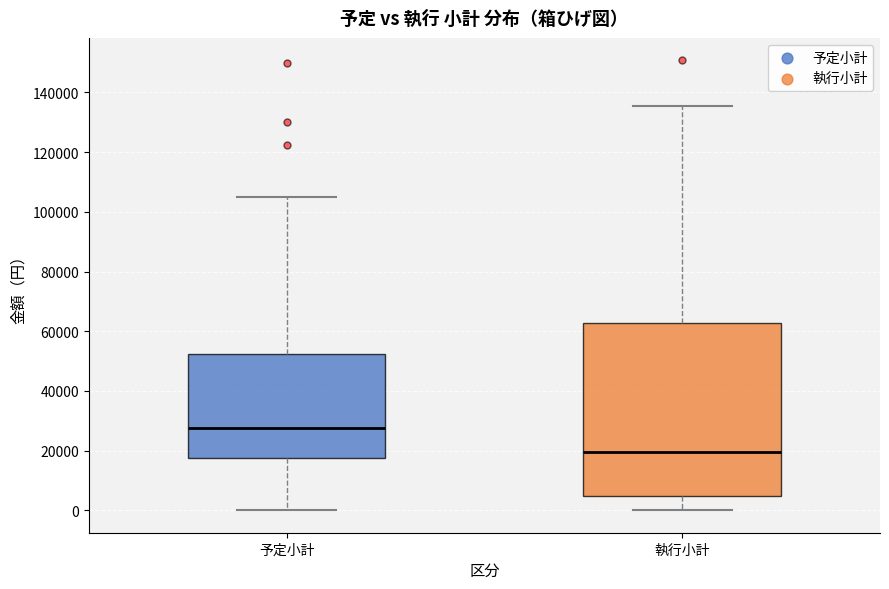

Where does the lower whisker of the box for 予定小計 end on the y-axis? The values are not printed on the chart, so give them approximately, as read against the axis.

0